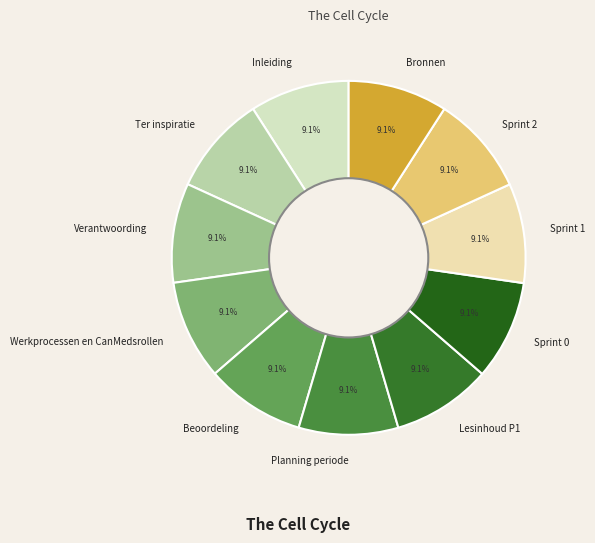

Does Sprint 2 account for over 50% of the chart?

No